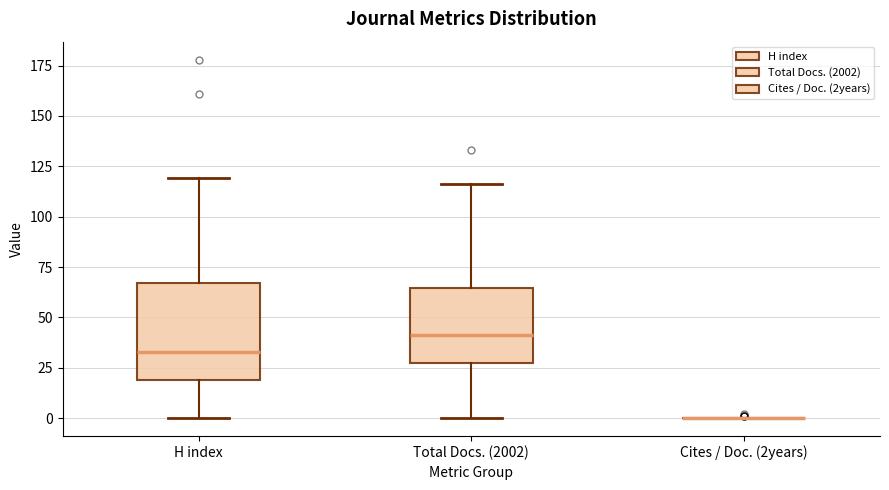

Reading left to right, transcribe this box plot: for each box, give where its median line is, the range the box spans, and where its two whiskers end, as read against the y-axis. The values are not printed on the chart, so give them approximately, as read against the axis.

H index: median 35, box 20 to 65, whiskers 0 to 120
Total Docs. (2002): median 40, box 30 to 65, whiskers 0 to 115
Cites / Doc. (2years): box collapsed to a line at 0, whiskers 0 to 0